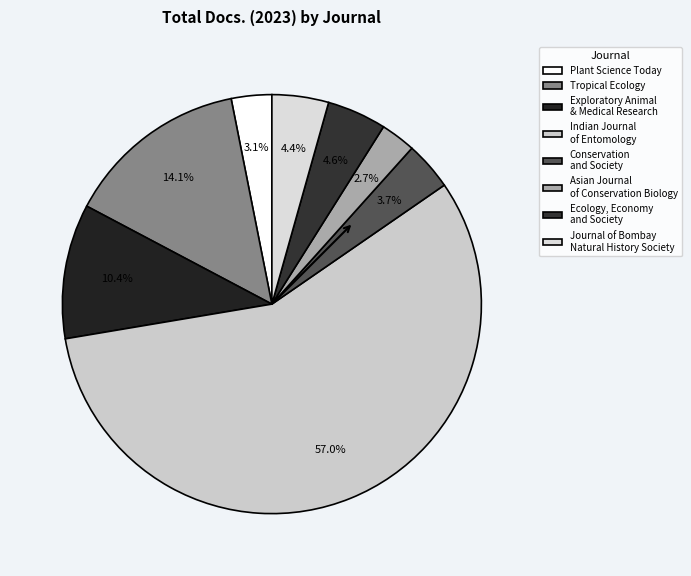

How many segments does this pie chart have?

8